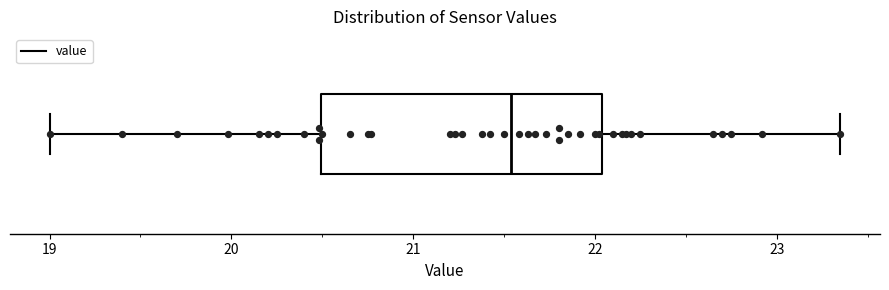

Transcribe this box plot: give where the median line is, the range the box spans, and where the two whiskers end, as read against the x-axis. The values are not printed on the chart, so give them approximately, as read against the axis.

median 21.5, box 20.5 to 22.0, whiskers 19.0 to 23.4